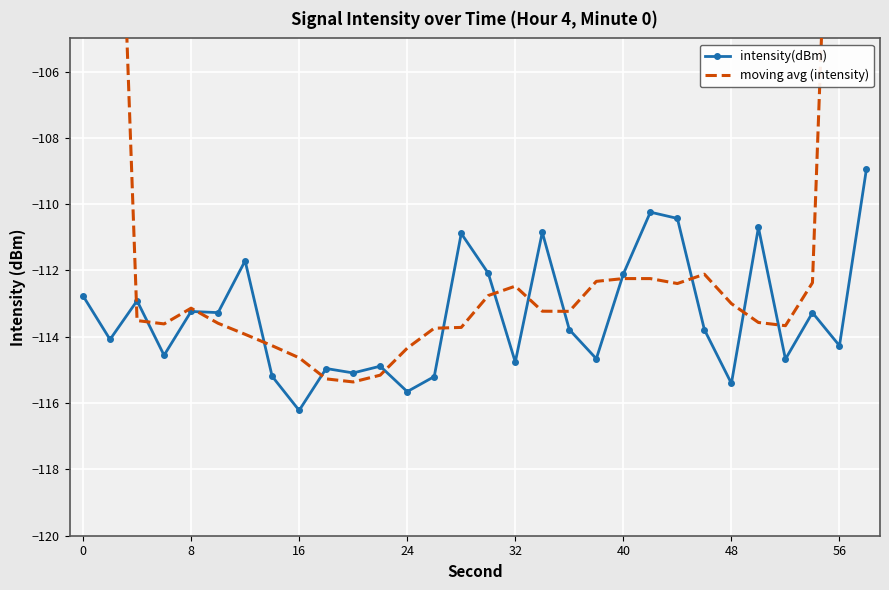

What is the value of the moving avg (intensity) point at the 20th from the left?

-112.3